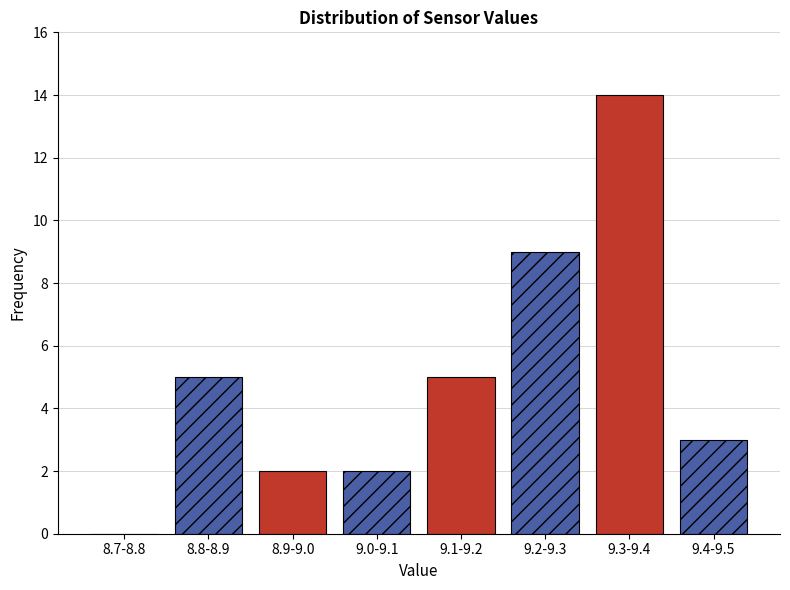

Reading left to right, extract all data points from this chart.

8.7-8.8=0	8.8-8.9=5	8.9-9.0=2	9.0-9.1=2	9.1-9.2=5	9.2-9.3=9	9.3-9.4=14	9.4-9.5=3